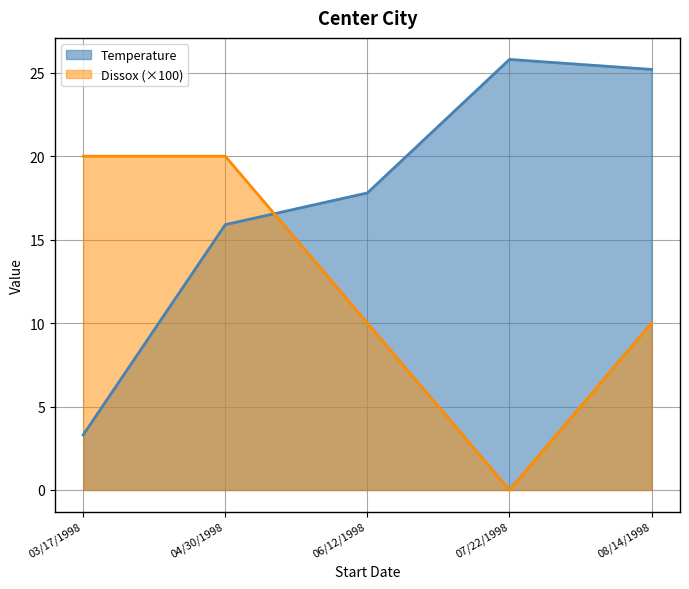

What position from the right is 08/14/1998?

1